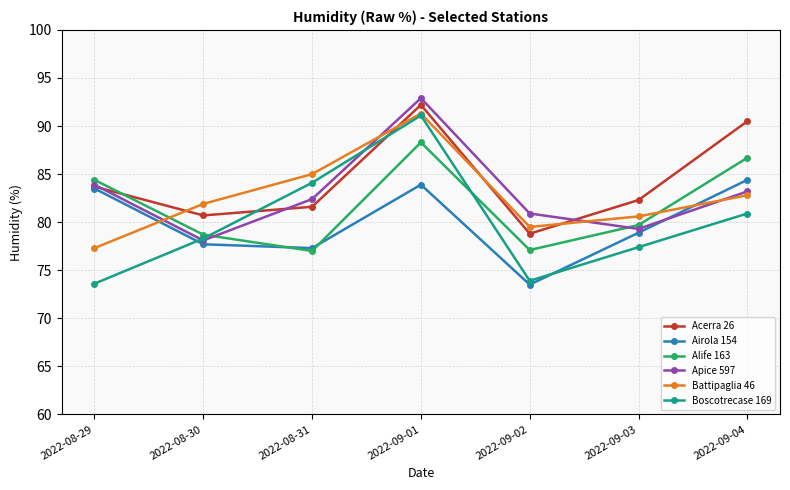

What is the total value across all series at 2022-08-30?

475.4